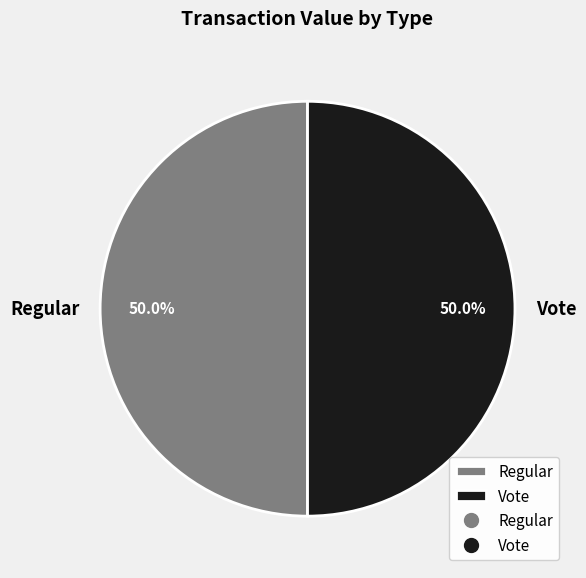

How many segments does this pie chart have?

2